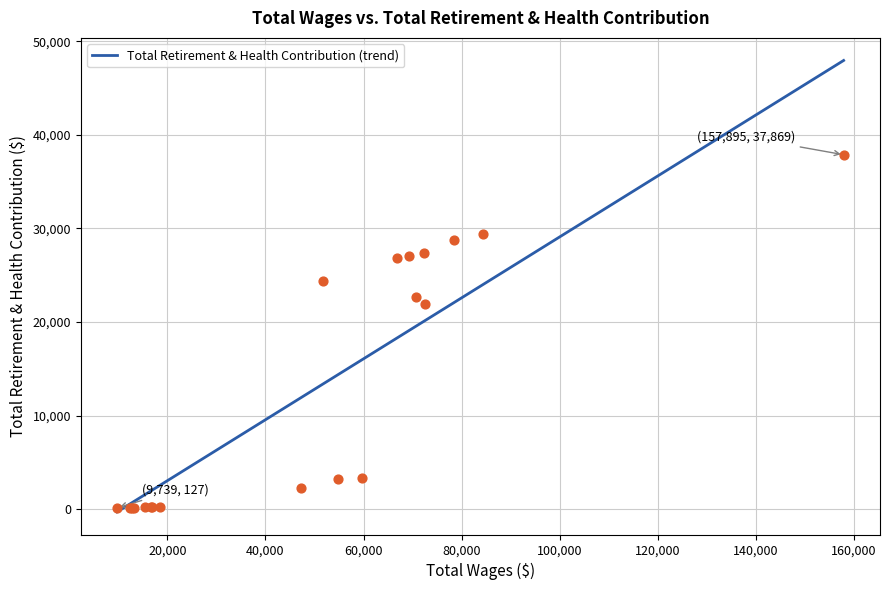

Between 9739 and 54706, which is larger?

54706